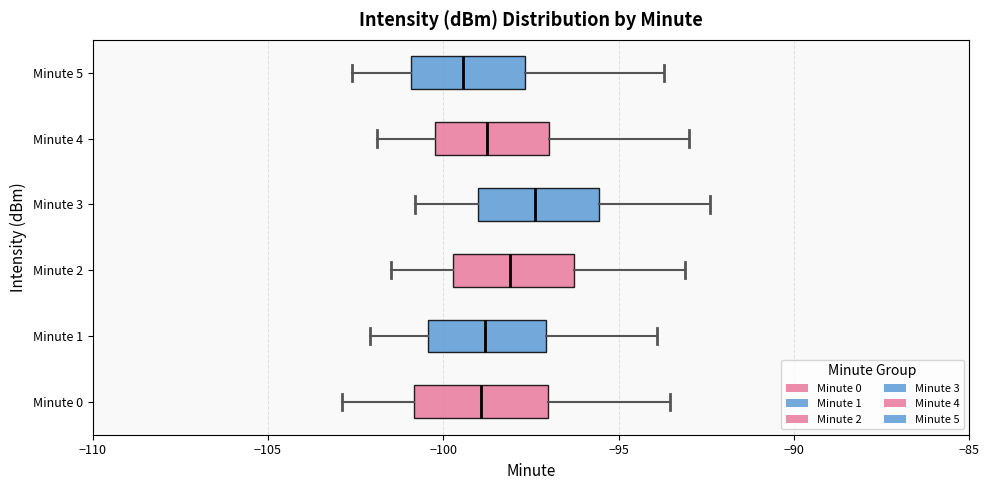

Which box's median line is the furthest to the right?

Minute 3